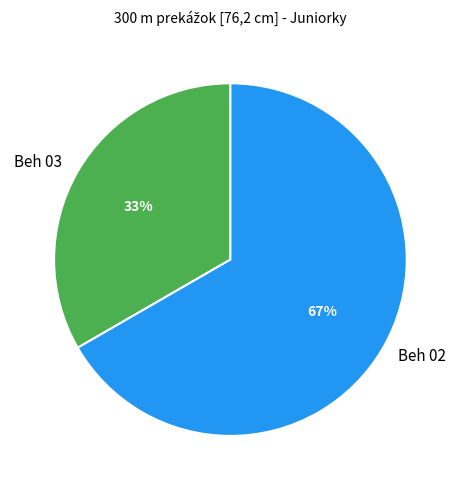

How many segments does this pie chart have?

2